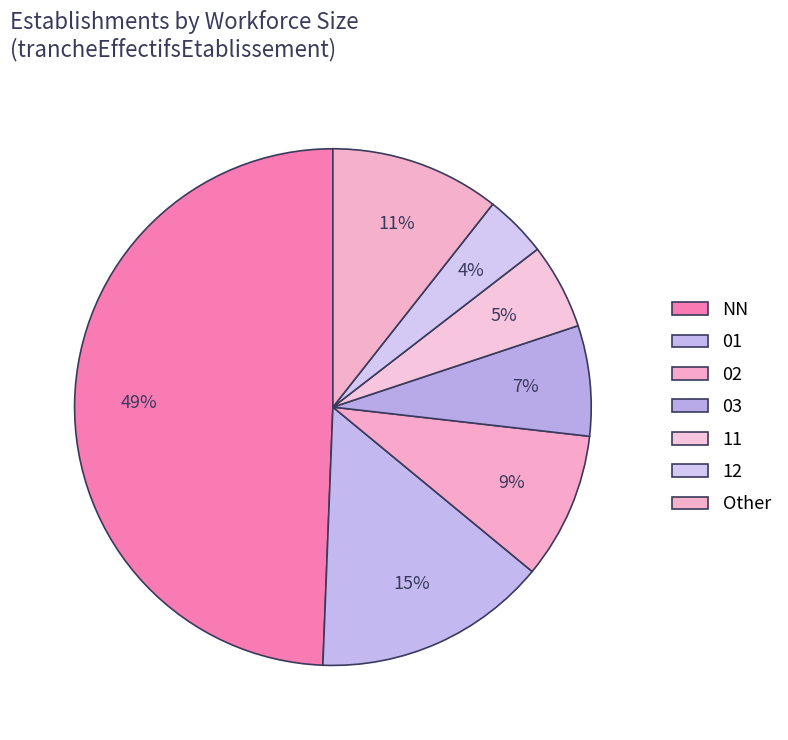

How many slices are in this pie chart?

7